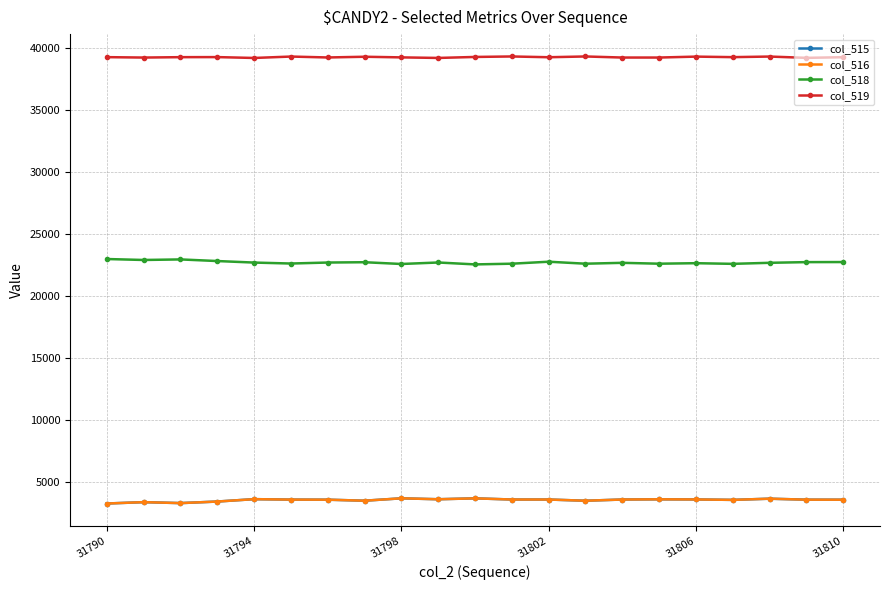

True or false: col_515 and col_518 cross at least once.

False